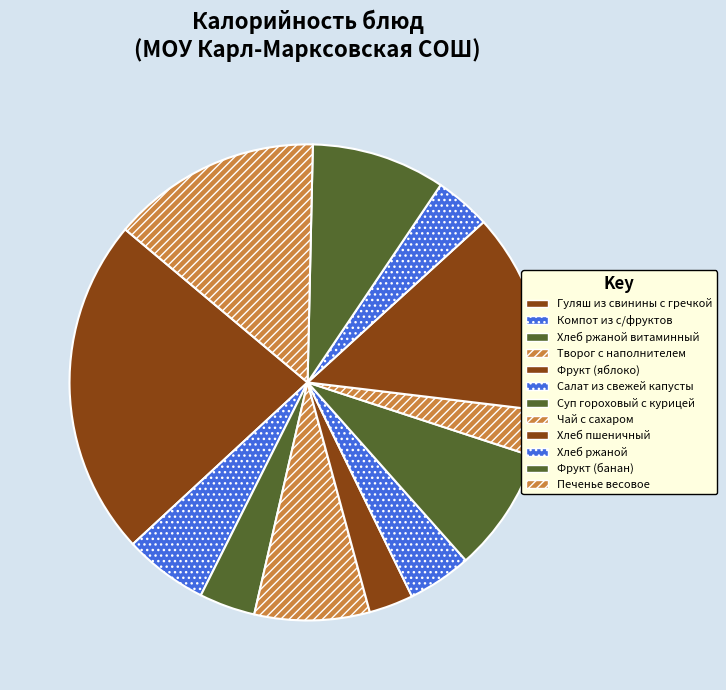

Is there any slice that represents more than half of the pie?

No